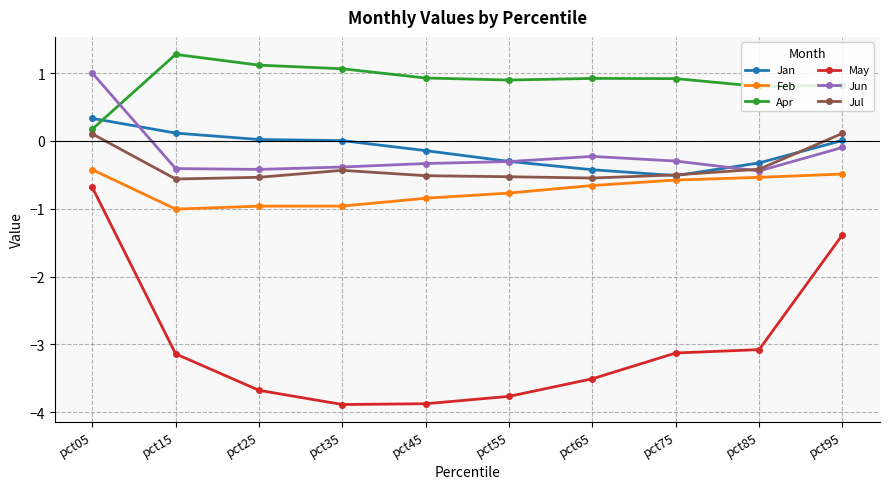

At which category is the sum across all series the highest?

pct05